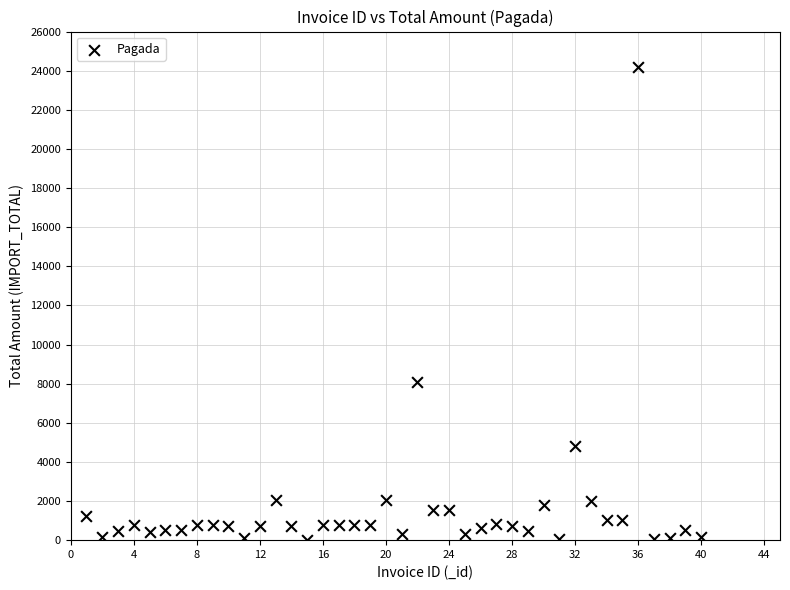

What is the range of Y values (max minus min)?

24149.8